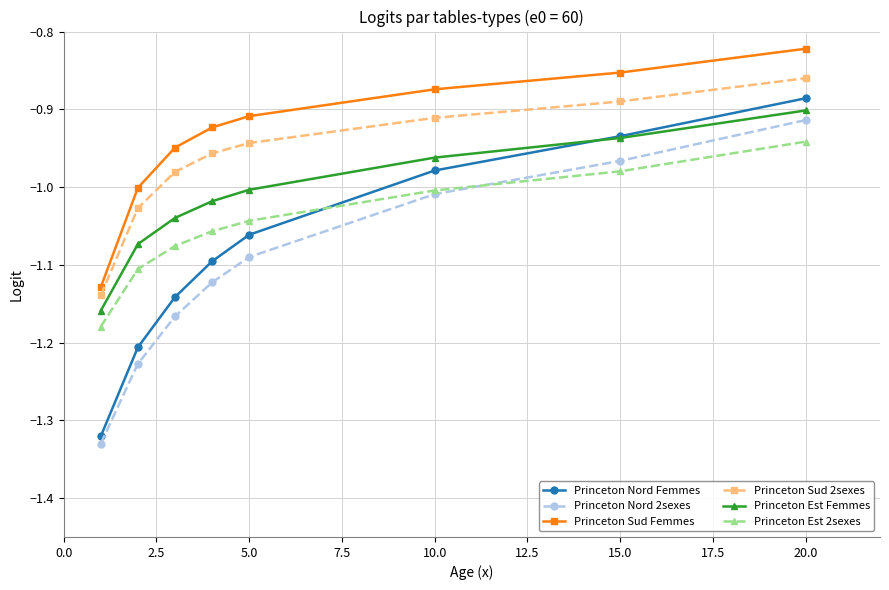

True or false: Princeton Nord 2sexes and Princeton Sud Femmes cross at least once.

False